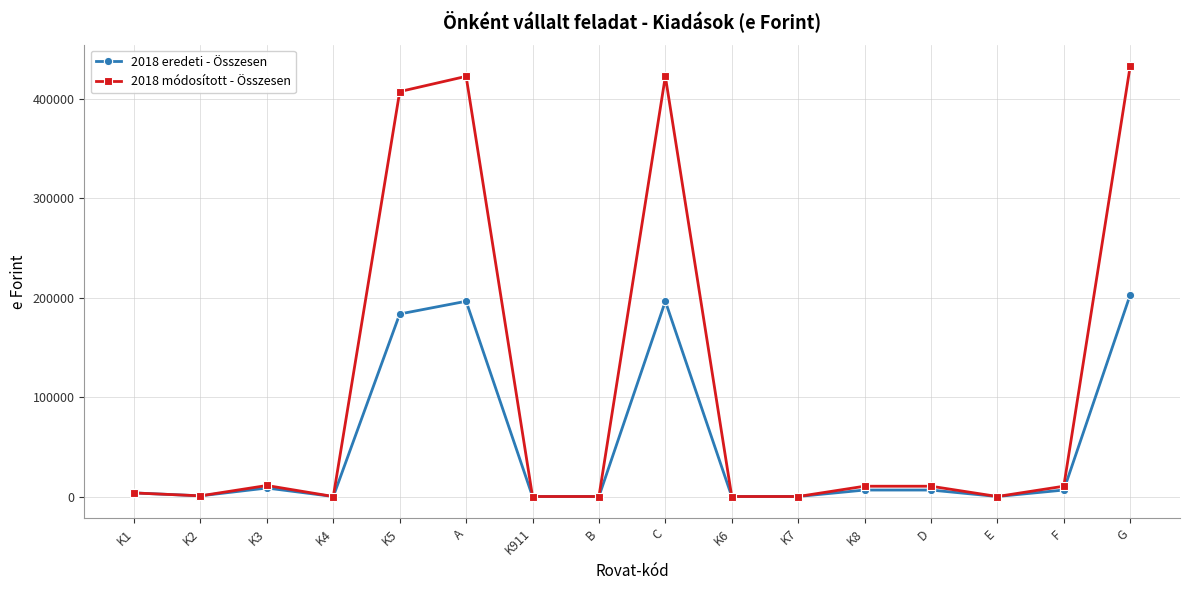

At which category does 2018 módosított - Összesen reach its first local peak?

K3